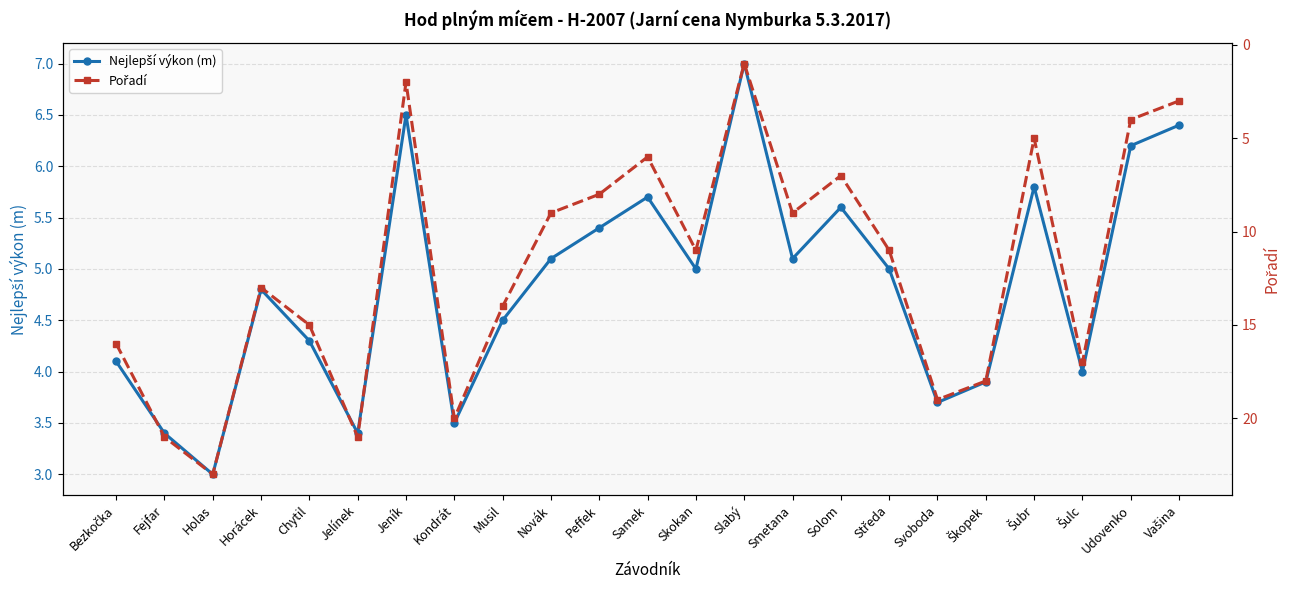

The value of Pořadí at Jeník is 3.1. True or false?

False